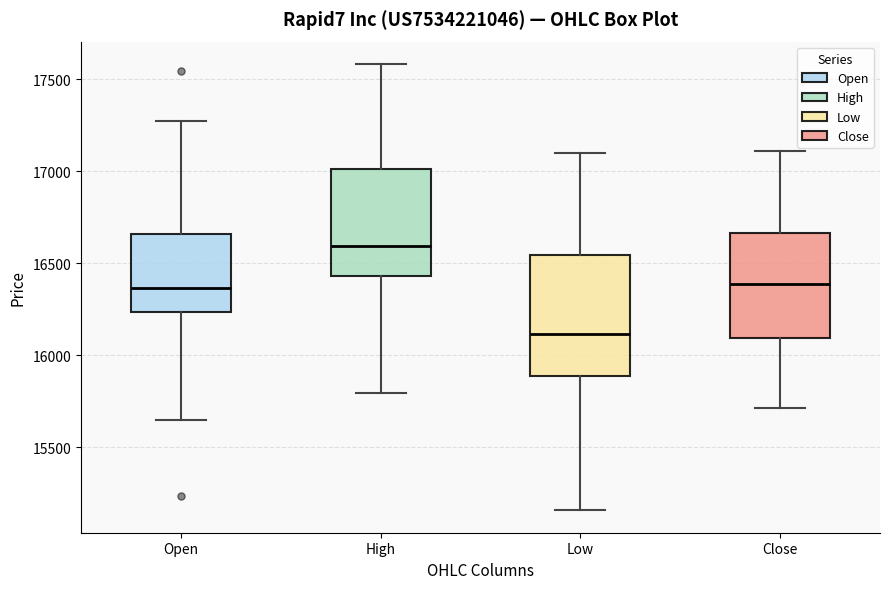

Where does the lower whisker of the box for Open end on the y-axis? The values are not printed on the chart, so give them approximately, as read against the axis.

15650